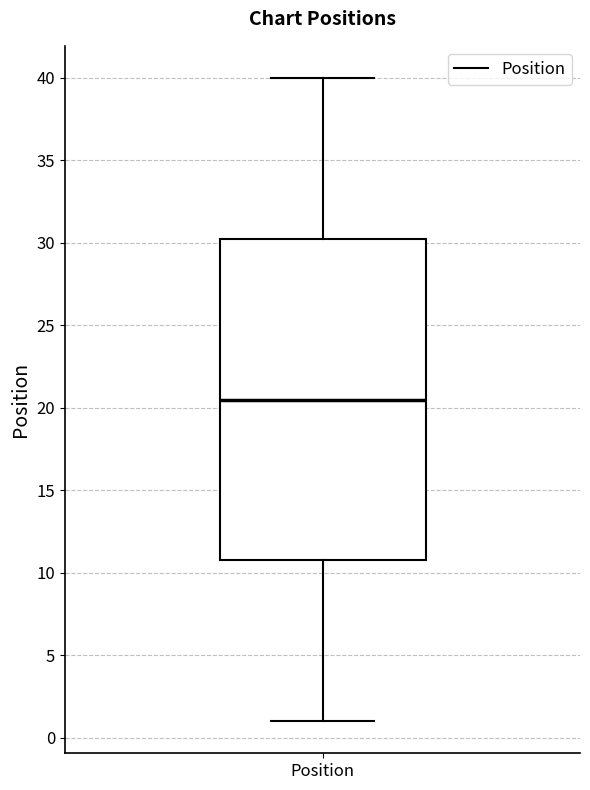

Where is the upper edge of the box for Position on the y-axis? The values are not printed on the chart, so give them approximately, as read against the axis.

30.5